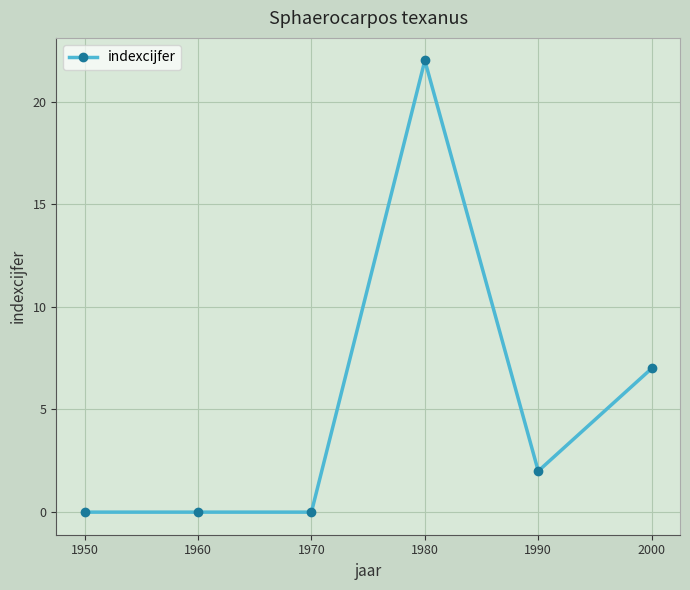

Approximately how many times larger is the value at 2000 compared to 1980?

0.3